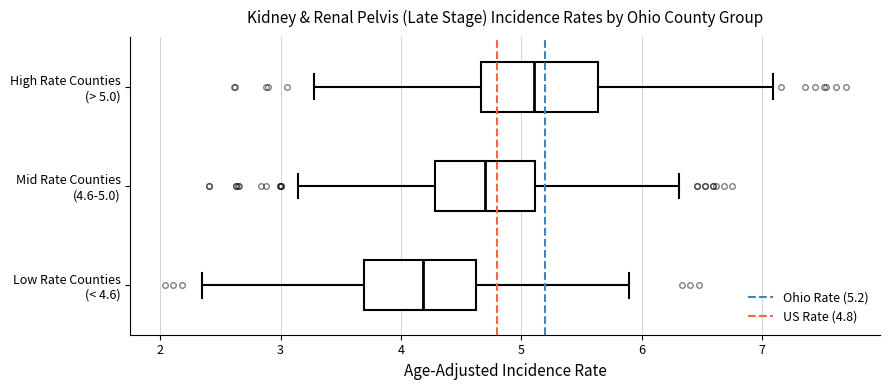

Where does the median line of the box for High Rate Counties (> 5.0) sit on the x-axis? The values are not printed on the chart, so give them approximately, as read against the axis.

5.1